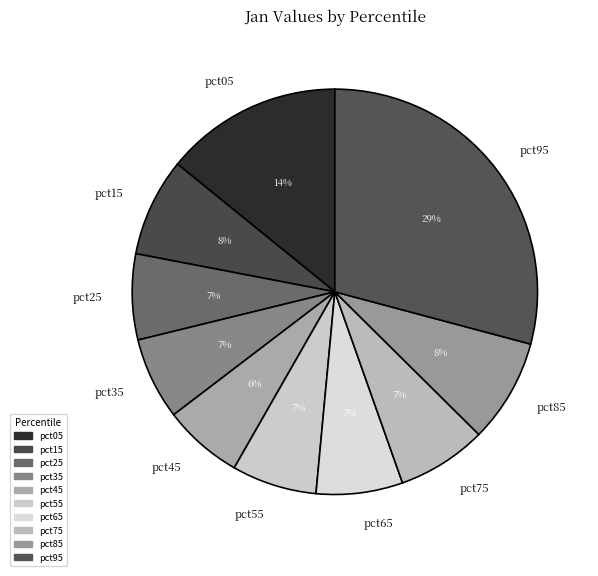

To the nearest percent, what is the difference between the largest and smallest slice percentages?

23%